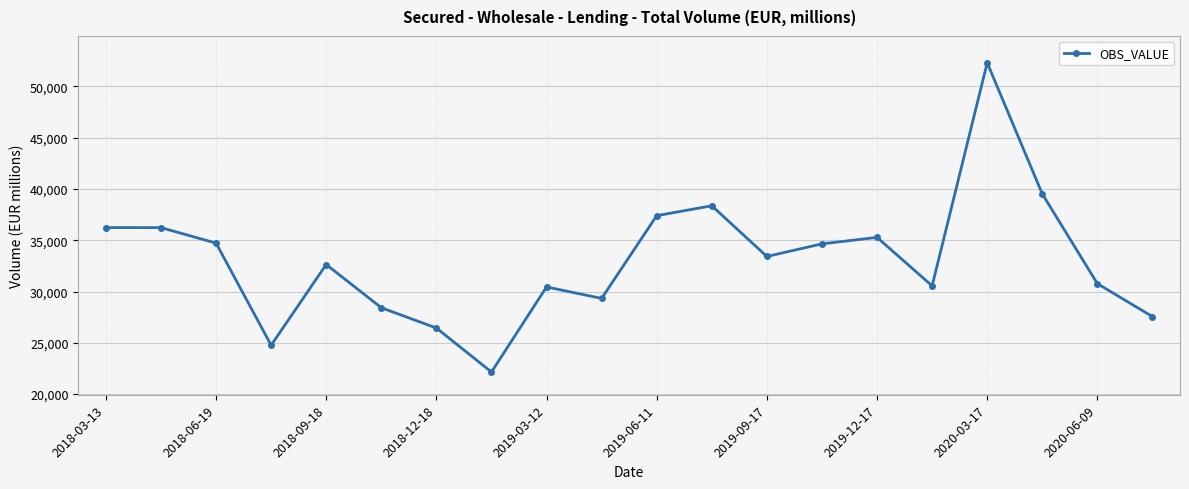

What is the value of the 17th point from the left?

52297.6